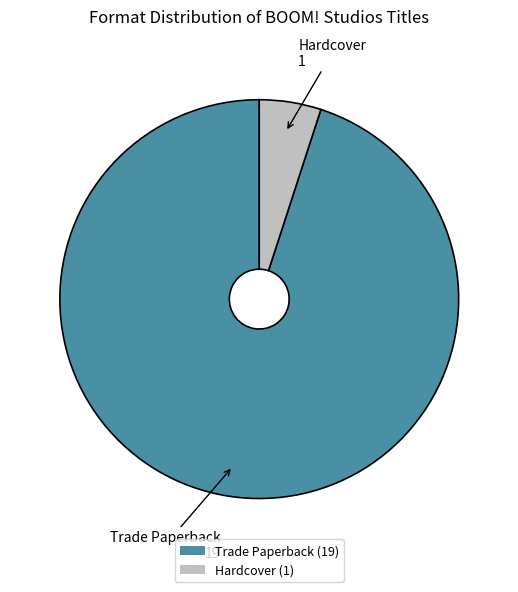

The Hardcover slice represents 11% of the pie. True or false?

False